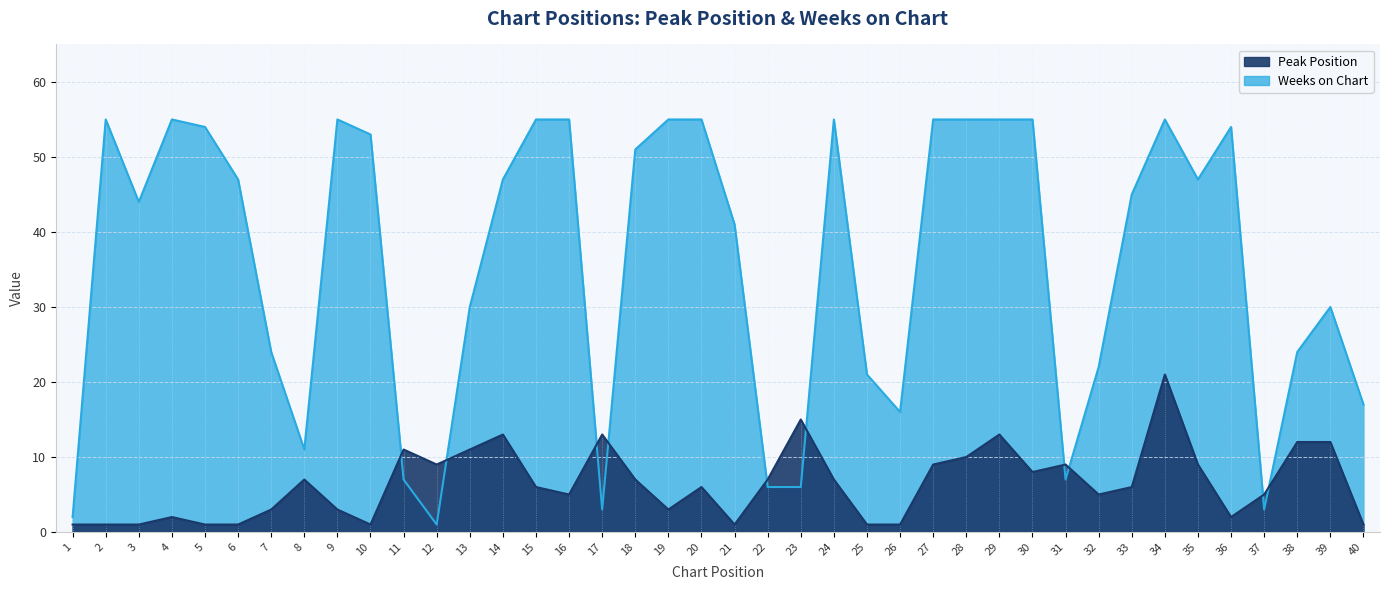

Rank the series by their average value, from highest to lowest.

Weeks on Chart, Peak Position